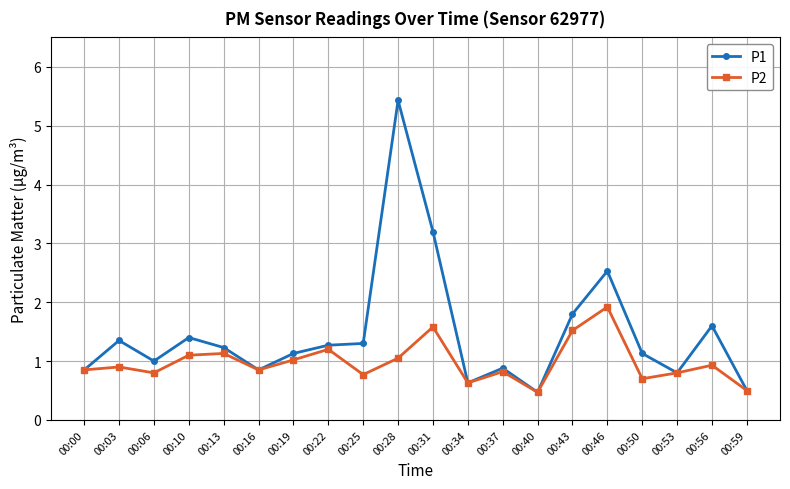

In P2, how many points are lower than both neighbors (excluding endpoints)?

6